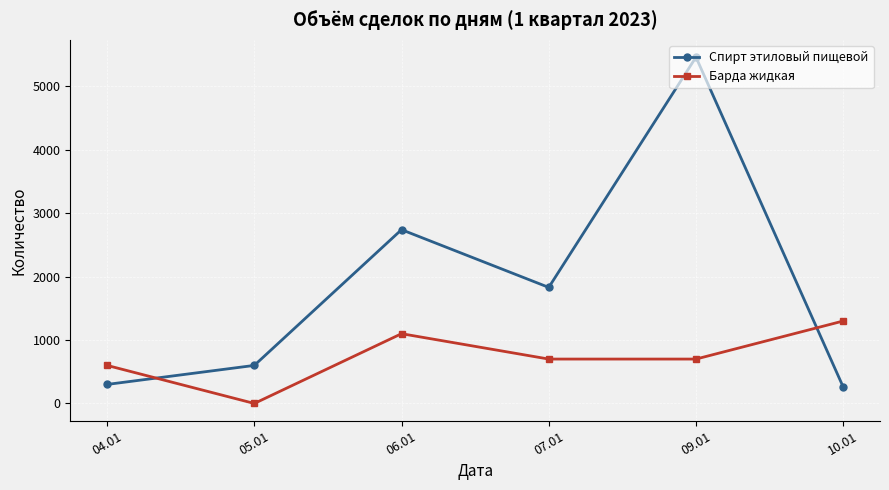

What is the approximate value of Спирт этиловый пищевой at 04.01, to the nearest 10?

300